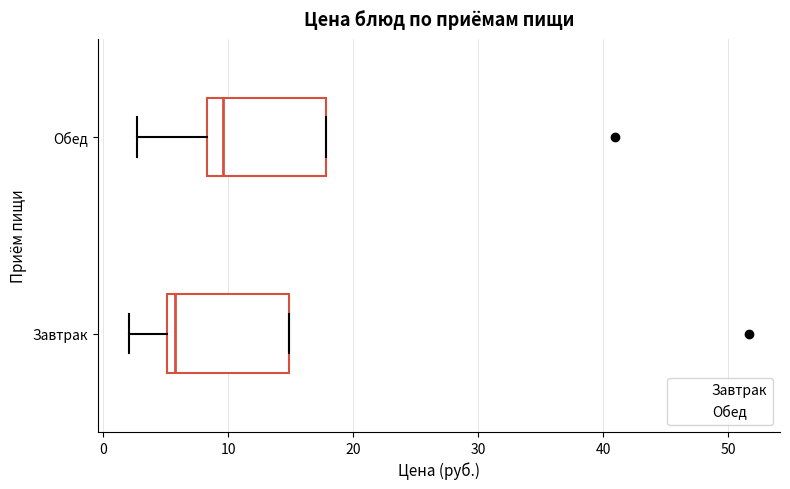

Where is the right edge of the box for Завтрак on the x-axis? The values are not printed on the chart, so give them approximately, as read against the axis.

15